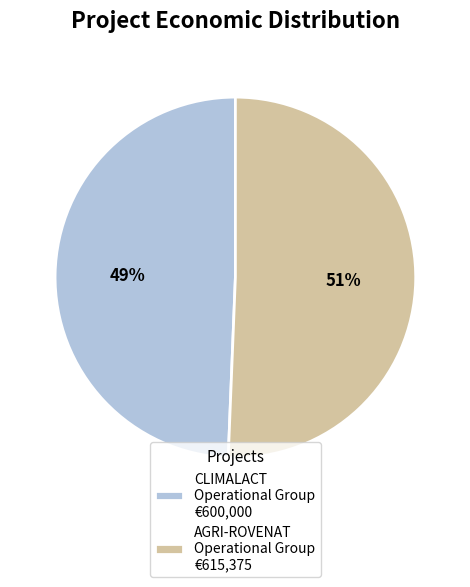

What is the ratio of the value at CLIMALACT Operational Group to the value at AGRI-ROVENAT Operational Group?

1.0